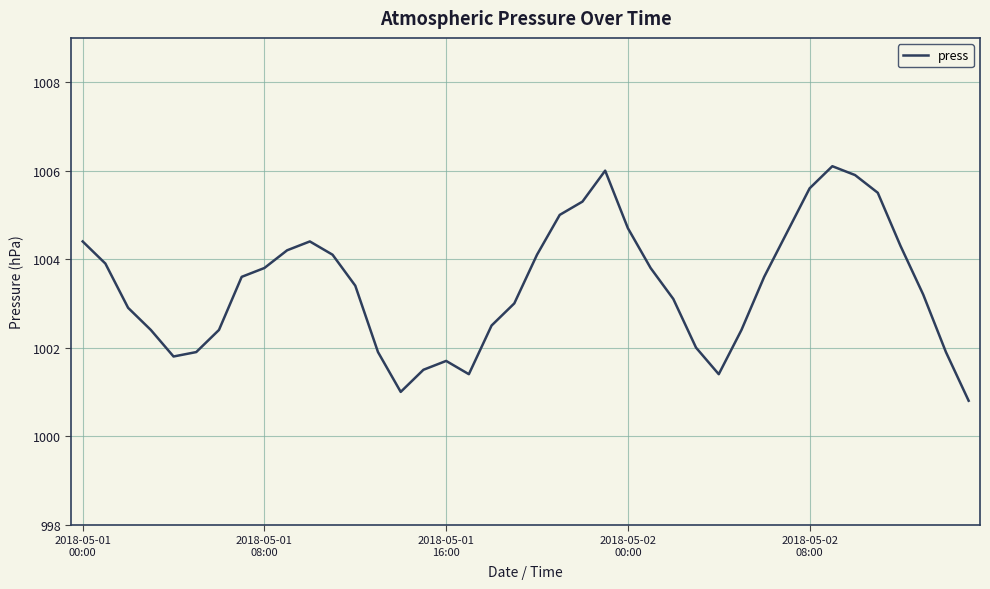

What is the greatest value displayed?

1006.1